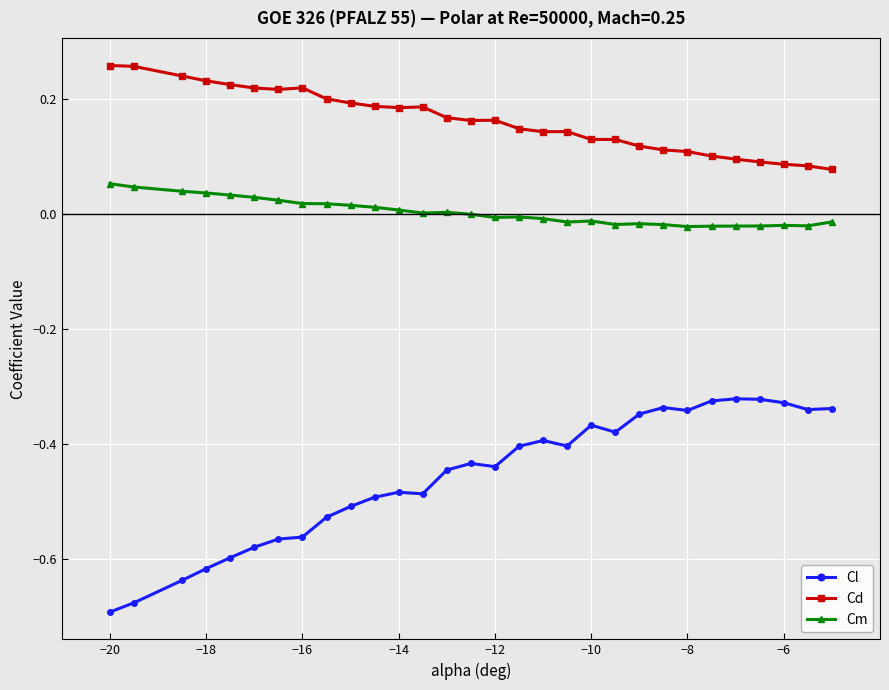

True or false: Cm and Cl intersect in this chart.

False